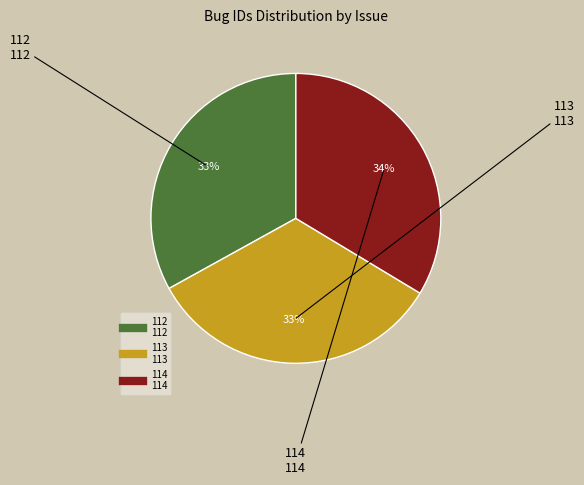

True or false: 114 accounts for 34% of the total.

True